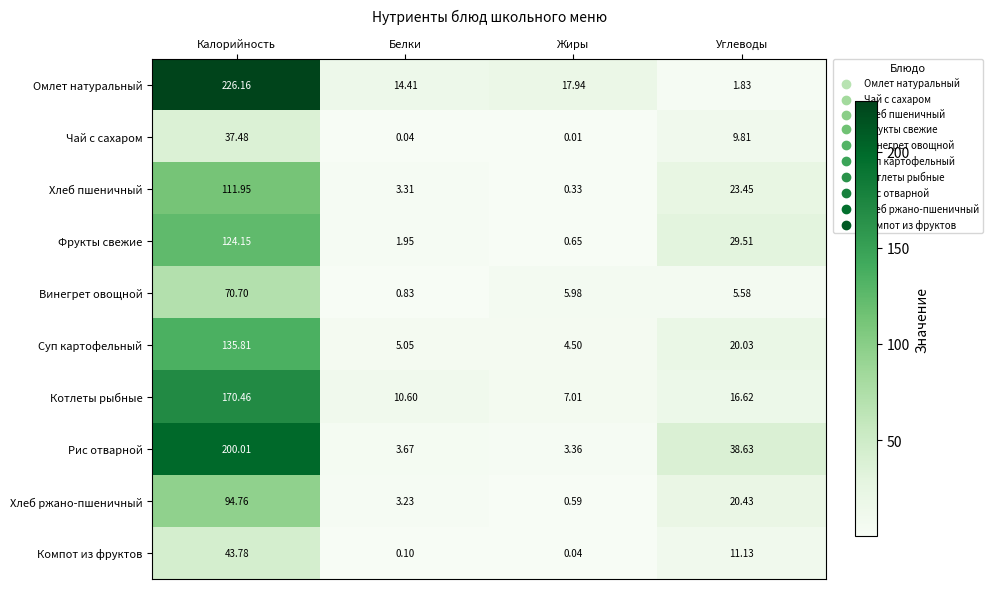

How many data points does each series have?

4